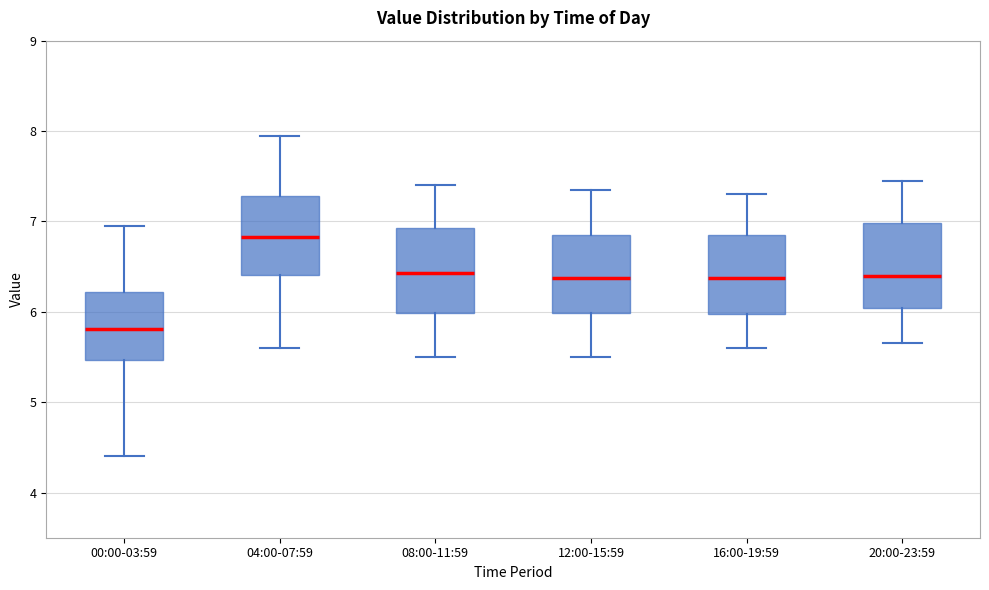

Reading left to right, transcribe this box plot: for each box, give where its median line is, the range the box spans, and where its two whiskers end, as read against the y-axis. The values are not printed on the chart, so give them approximately, as read against the axis.

00:00-03:59: median 5.8, box 5.5 to 6.2, whiskers 4.4 to 7.0
04:00-07:59: median 6.8, box 6.4 to 7.3, whiskers 5.6 to 8.0
08:00-11:59: median 6.4, box 6.0 to 6.9, whiskers 5.5 to 7.4
12:00-15:59: median 6.4, box 6.0 to 6.9, whiskers 5.5 to 7.4
16:00-19:59: median 6.4, box 6.0 to 6.9, whiskers 5.6 to 7.3
20:00-23:59: median 6.4, box 6.0 to 7.0, whiskers 5.7 to 7.5